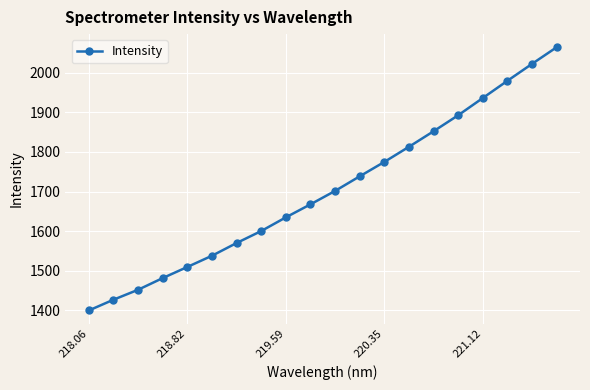

What is the difference between the maximum and minimum values?

665.3